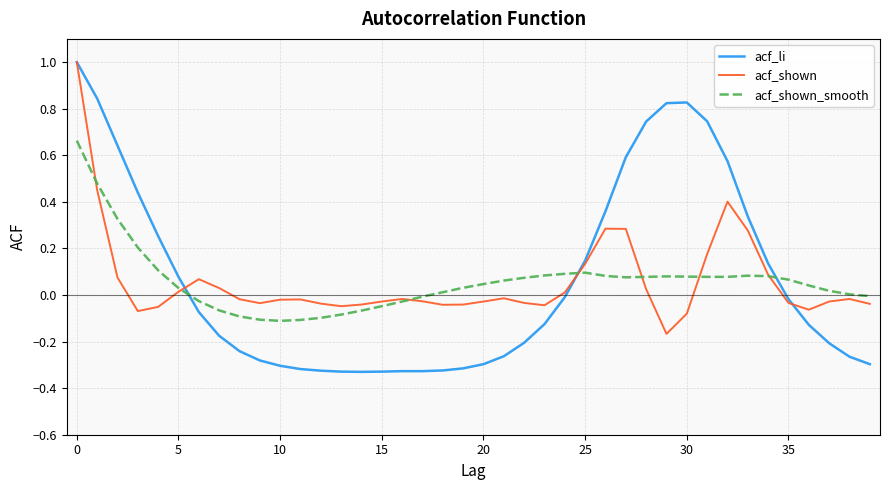

How many categories are shown in the chart?

40